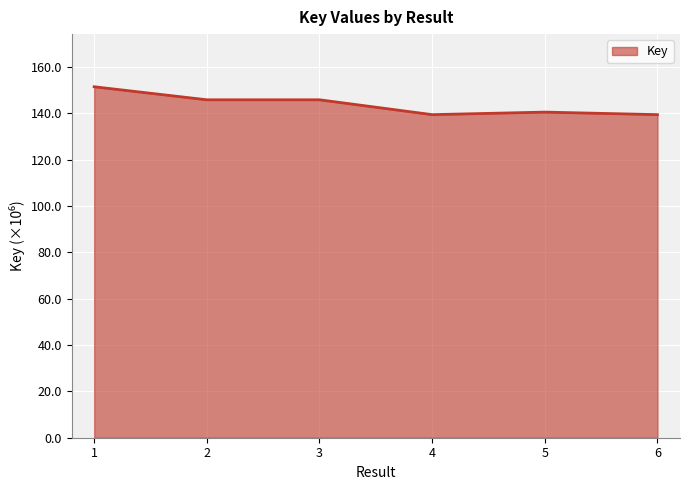

How many lines are shown in the chart?

1